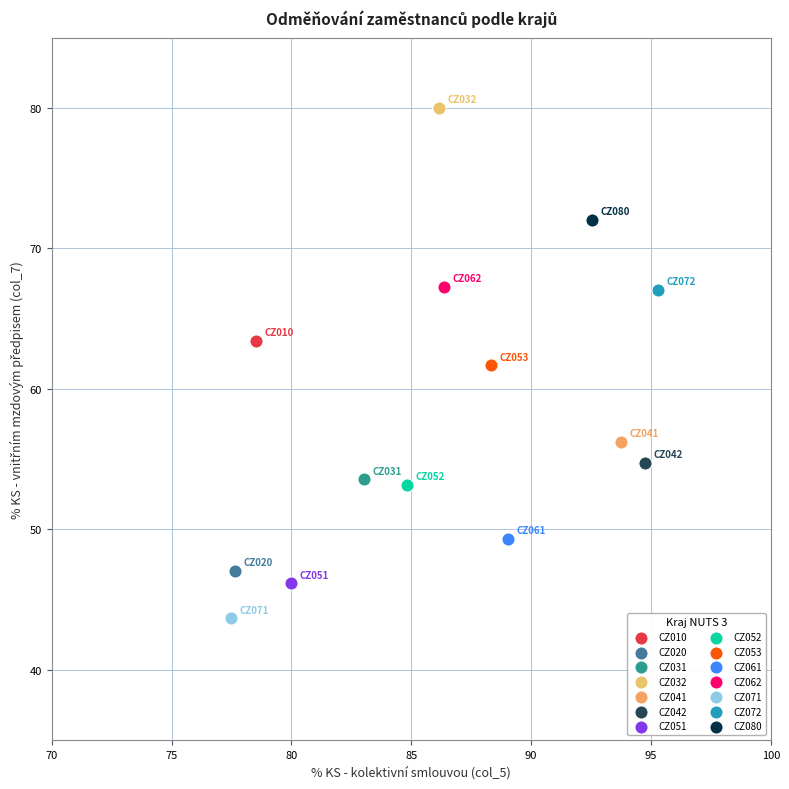

What are all the series names shown in the legend?

CZ010, CZ020, CZ031, CZ032, CZ041, CZ042, CZ051, CZ052, CZ053, CZ061, CZ062, CZ071, CZ072, CZ080